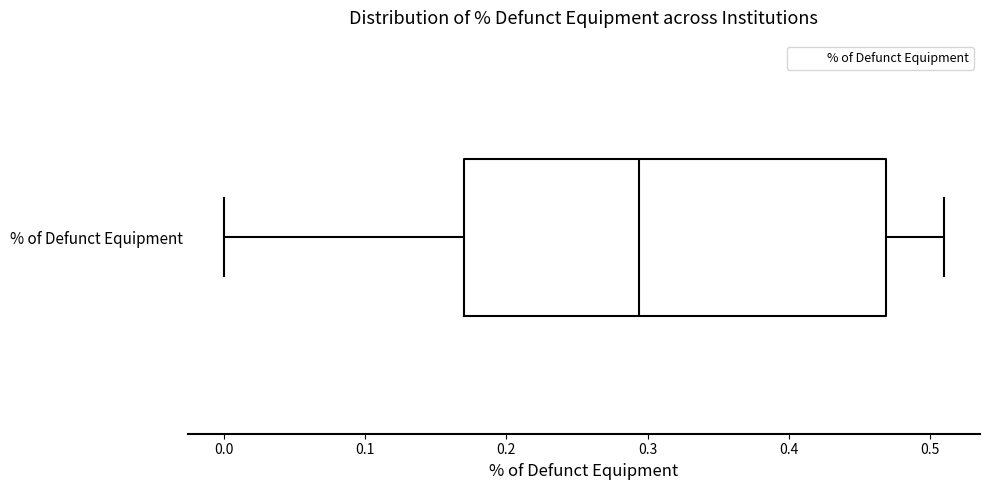

Transcribe this box plot: give where the median line is, the range the box spans, and where the two whiskers end, as read against the x-axis. The values are not printed on the chart, so give them approximately, as read against the axis.

median 0.29, box 0.17 to 0.47, whiskers 0.00 to 0.51